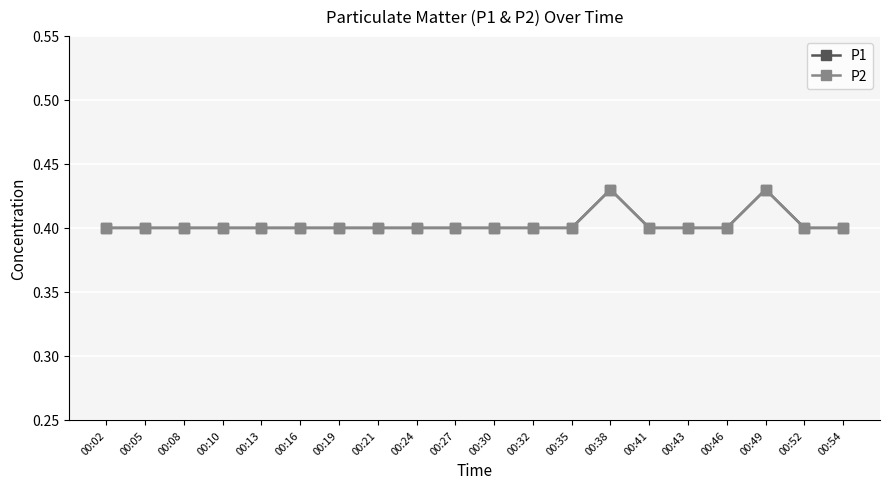

What is the average value of the P1 series?

0.4